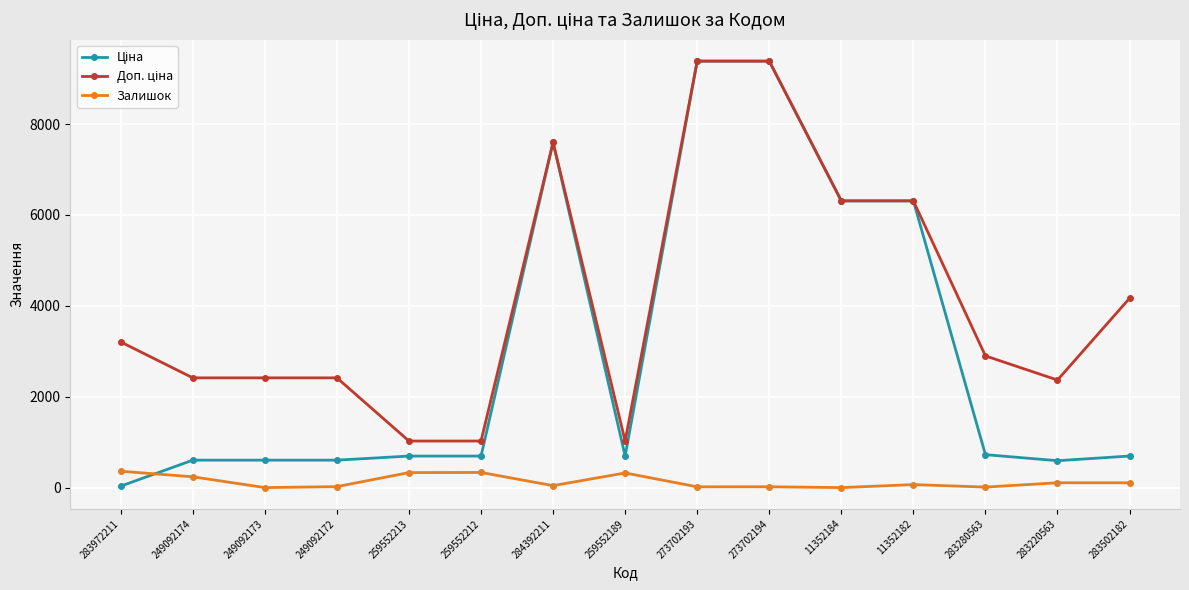

What is the difference between the Залишок values at 249092174 and 259552189?

84.0